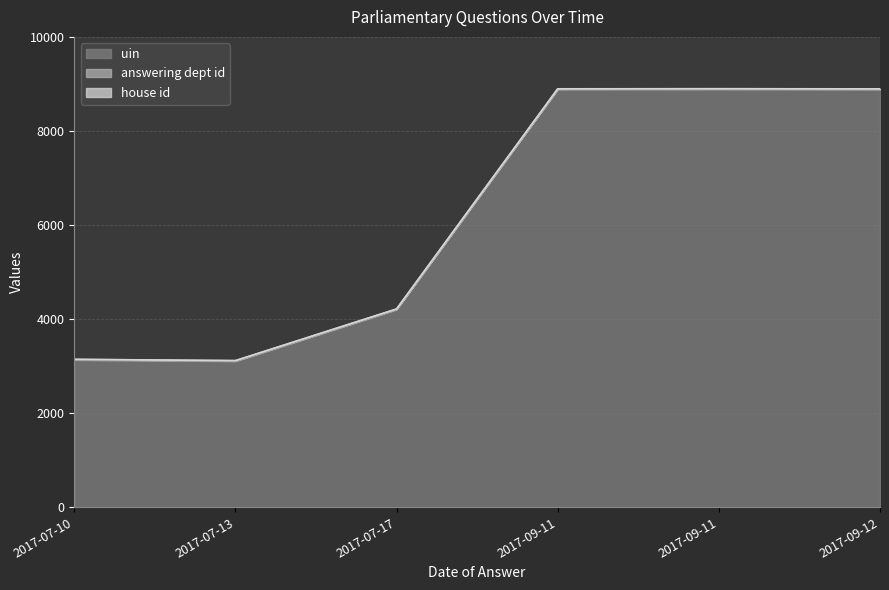

How many data points in uin are less than 8884?

3